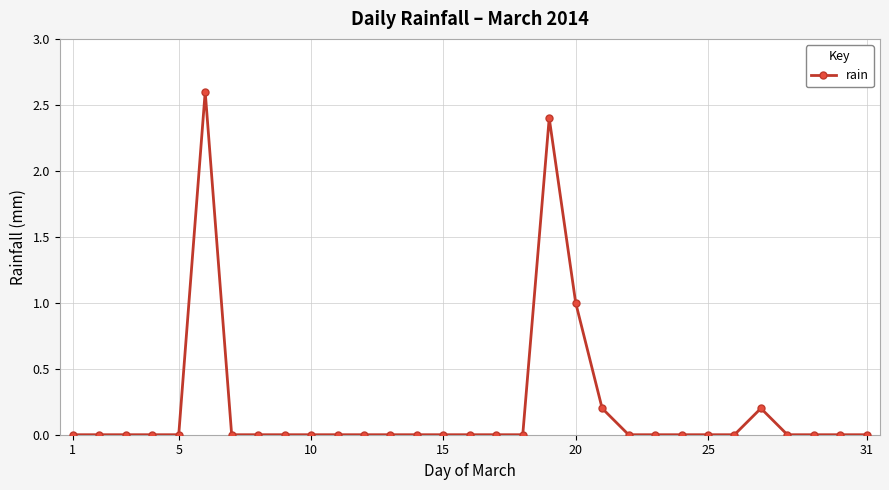

Reading left to right, what are all the values shown in this chart?

0.0	0.0	0.0	0.0	0.0	2.6	0.0	0.0	0.0	0.0	0.0	0.0	0.0	0.0	0.0	0.0	0.0	0.0	2.4	1.0	0.2	0.0	0.0	0.0	0.0	0.0	0.2	0.0	0.0	0.0	0.0